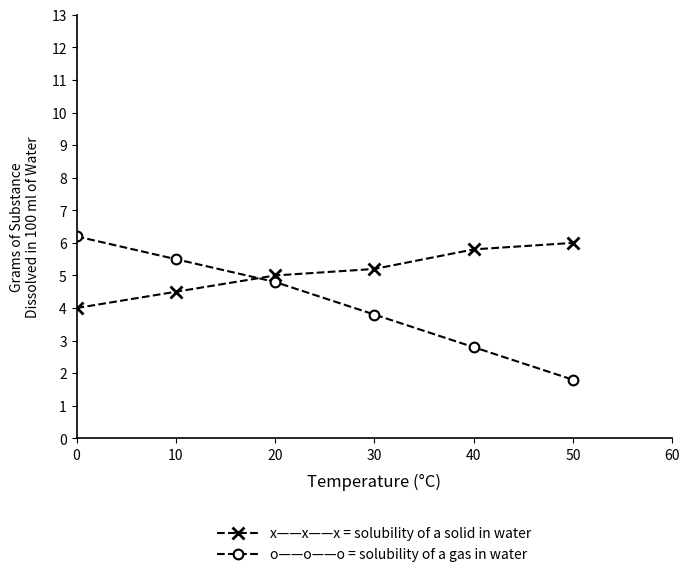

How many categories are shown in the chart?

6